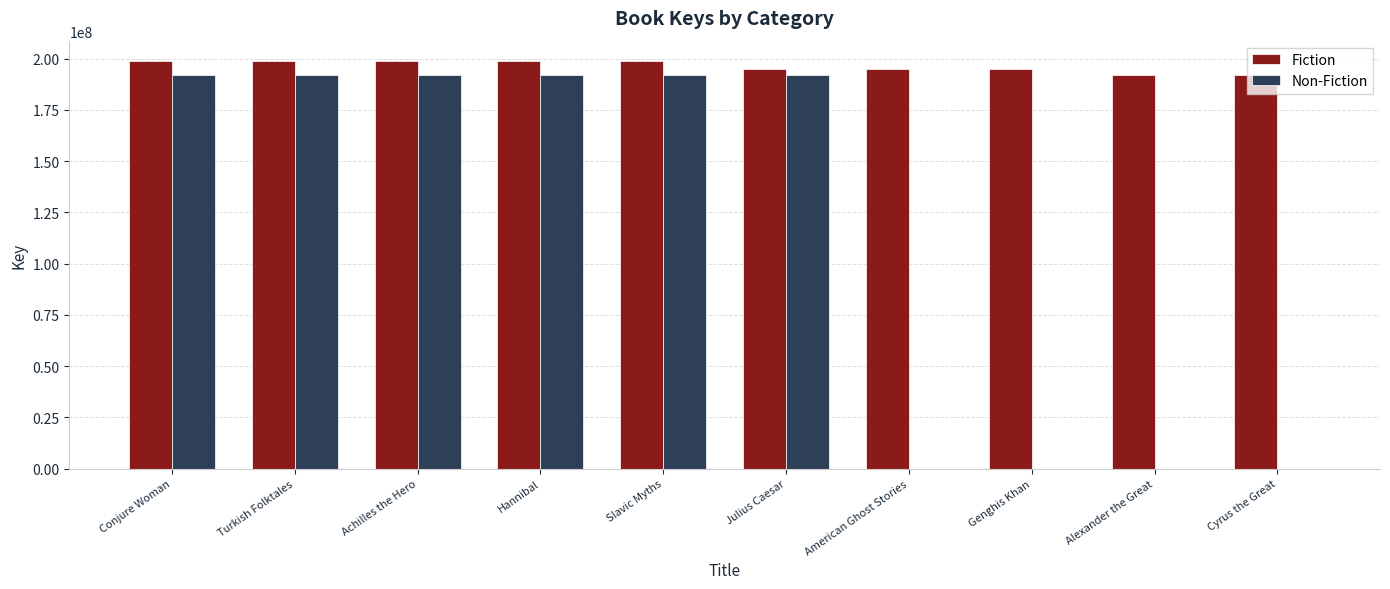

Which series changed the most between Conjure Woman and Alexander the Great?

Non-Fiction